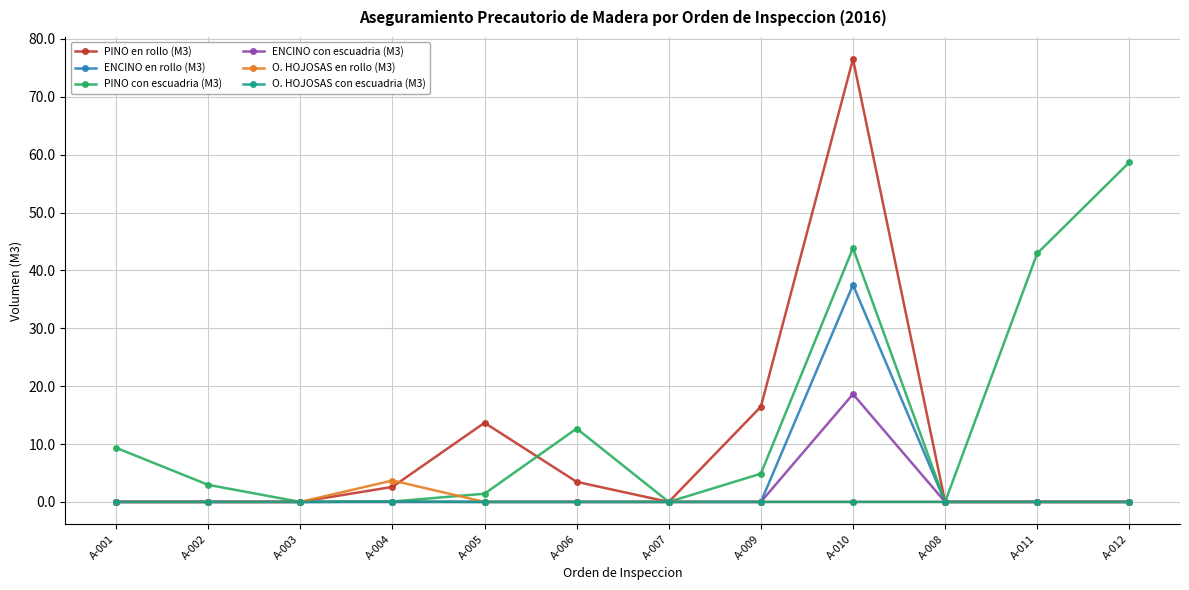

The ENCINO con escuadria (M3) series shows 0.0 at A-008. True or false?

True